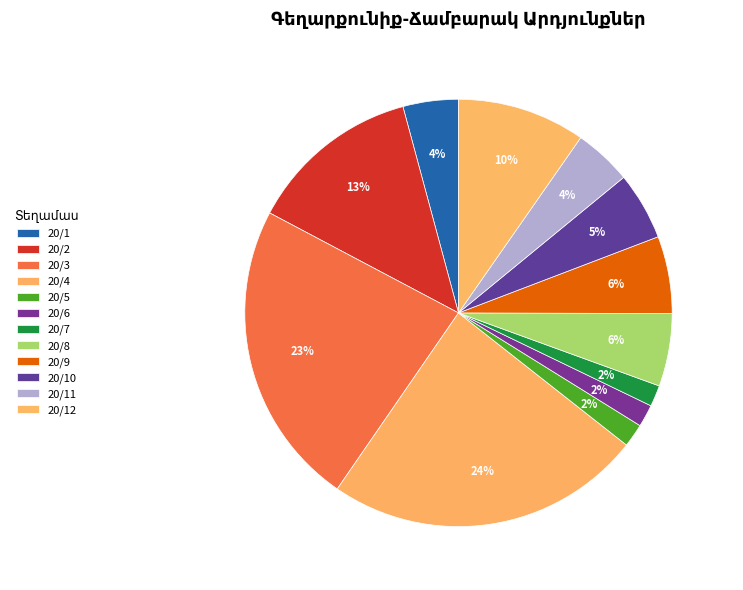

What percentage is the 20/1 slice, to the nearest percent?

4%